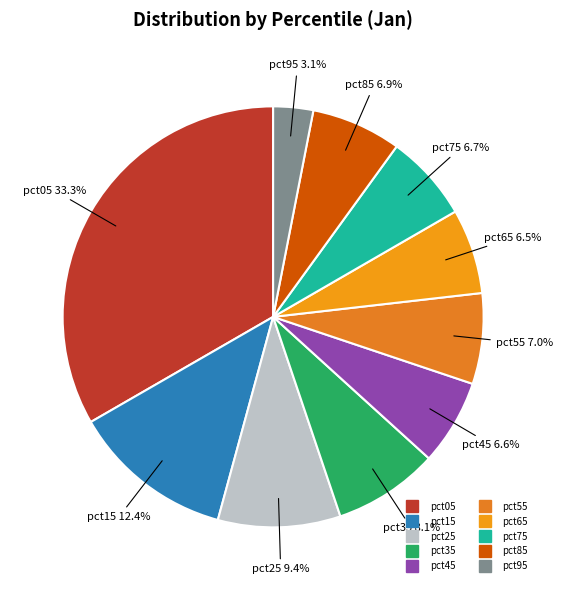

Is there a majority slice in this chart?

No